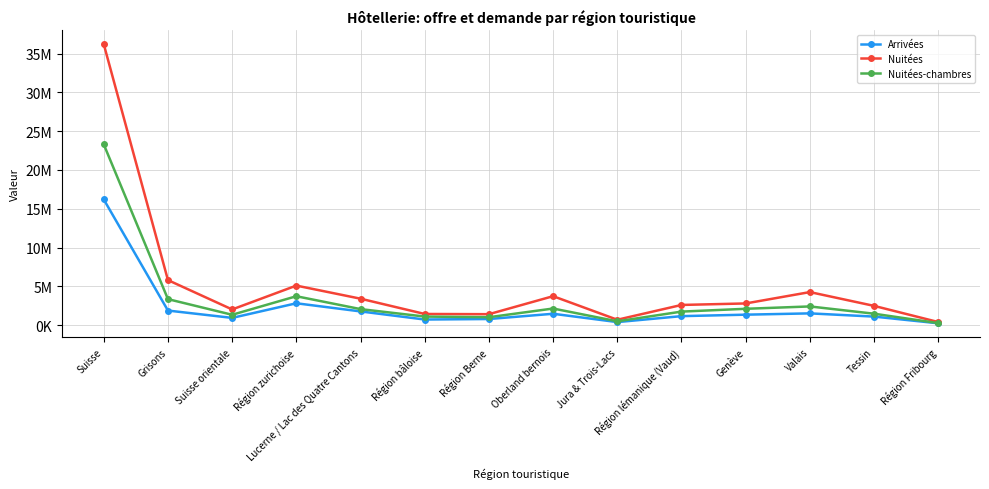

What are all the series names shown in the legend?

Arrivées, Nuitées, Nuitées-chambres